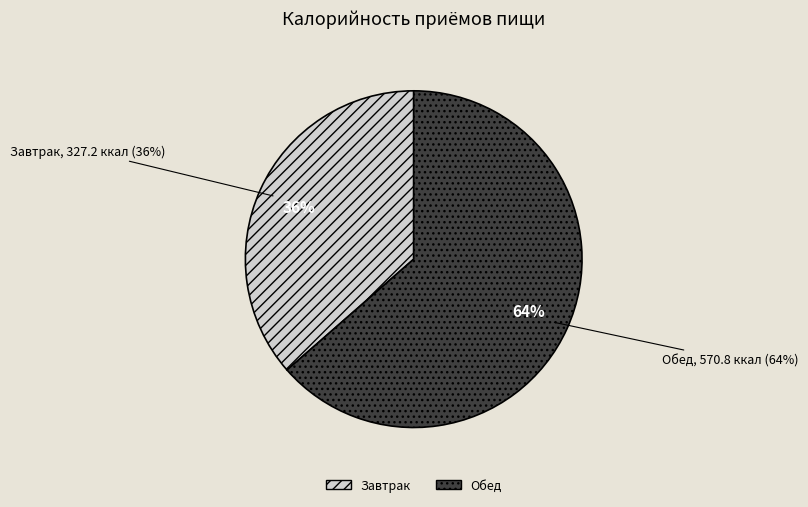

Is it true that Обед is 64% of the pie?

True